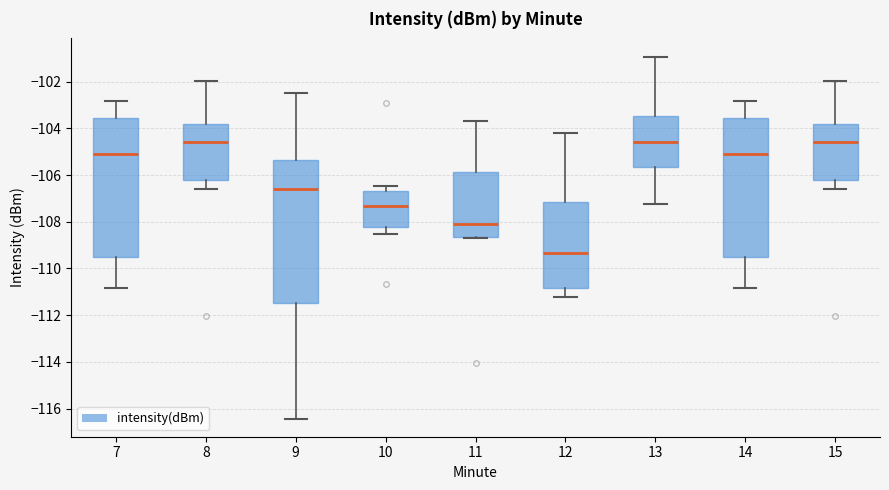

Reading left to right, read every box against the y-axis: the position of its median line, the range the box covers, and the ends of its whiskers. The values are not printed on the chart, so give them approximately, as read against the axis.

7: median -105.2, box -109.6 to -103.6, whiskers -110.8 to -102.8
8: median -104.6, box -106.2 to -103.8, whiskers -106.6 to -102.0
9: median -106.6, box -111.4 to -105.4, whiskers -116.4 to -102.4
10: median -107.4, box -108.2 to -106.6, whiskers -108.6 to -106.4
11: median -108.2, box -108.6 to -105.8, whiskers -108.6 to -103.6
12: median -109.4, box -110.8 to -107.2, whiskers -111.2 to -104.2
13: median -104.6, box -105.6 to -103.4, whiskers -107.2 to -101.0
14: median -105.2, box -109.6 to -103.6, whiskers -110.8 to -102.8
15: median -104.6, box -106.2 to -103.8, whiskers -106.6 to -102.0